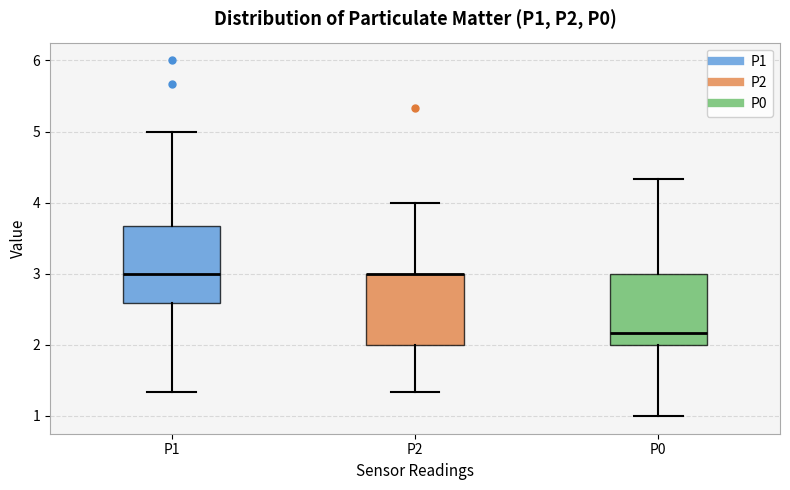

Where does the median line of the box for P0 sit on the y-axis? The values are not printed on the chart, so give them approximately, as read against the axis.

2.2